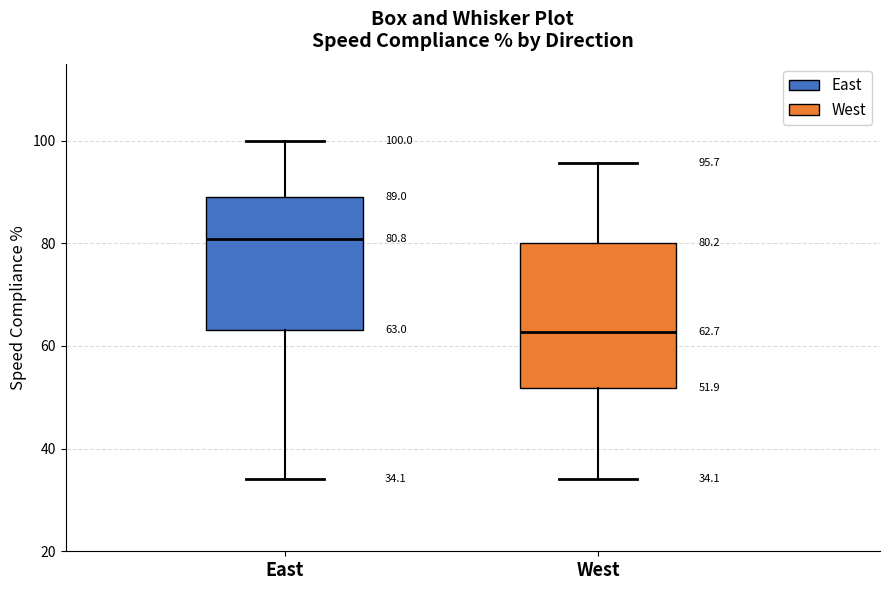

Which box has the highest median line?

East